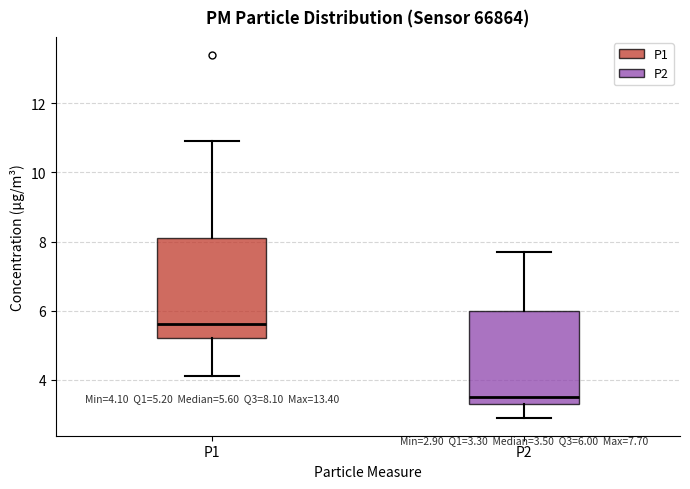

Which box has the lowest median line?

P2